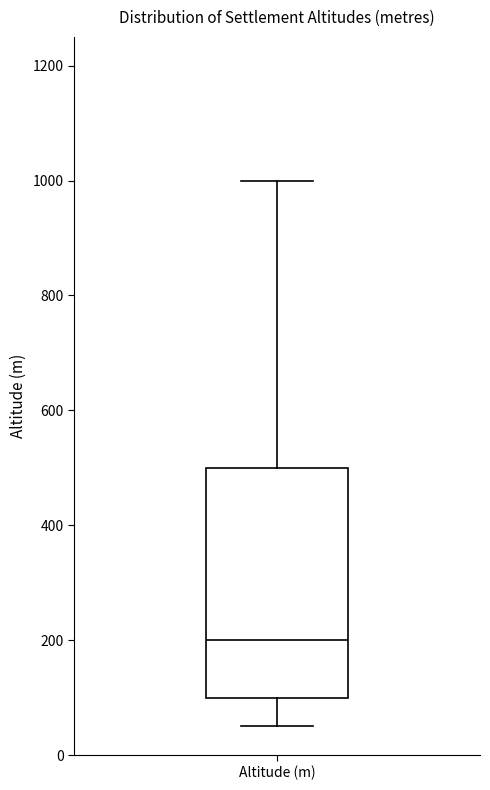

Where does the lower whisker of the box for Altitude (m) end on the y-axis? The values are not printed on the chart, so give them approximately, as read against the axis.

60